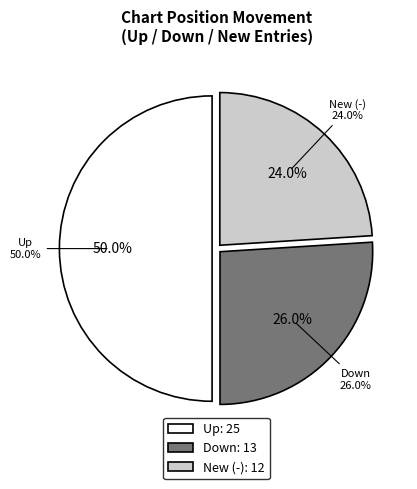

How much of the chart is everything except up?

50.0%